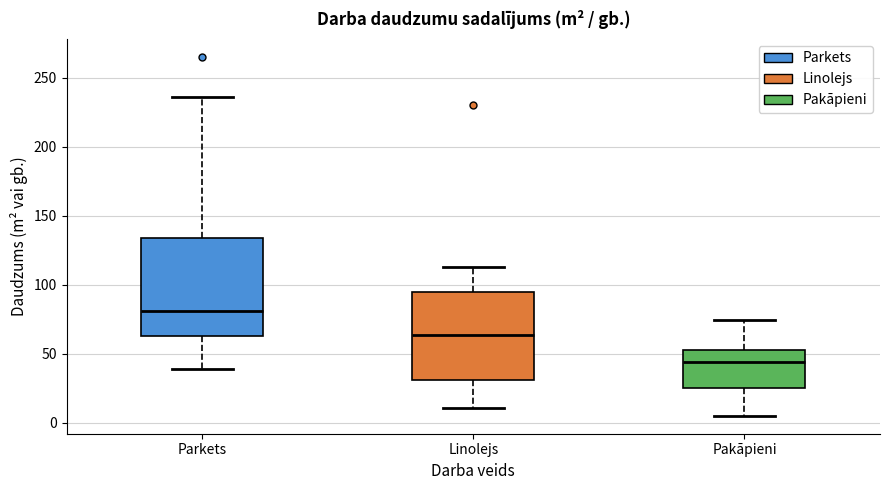

Reading left to right, transcribe this box plot: for each box, give where its median line is, the range the box spans, and where its two whiskers end, as read against the y-axis. The values are not printed on the chart, so give them approximately, as read against the axis.

Parkets: median 80, box 65 to 135, whiskers 40 to 235
Linolejs: median 65, box 30 to 95, whiskers 10 to 115
Pakāpieni: median 45, box 25 to 55, whiskers 5 to 75